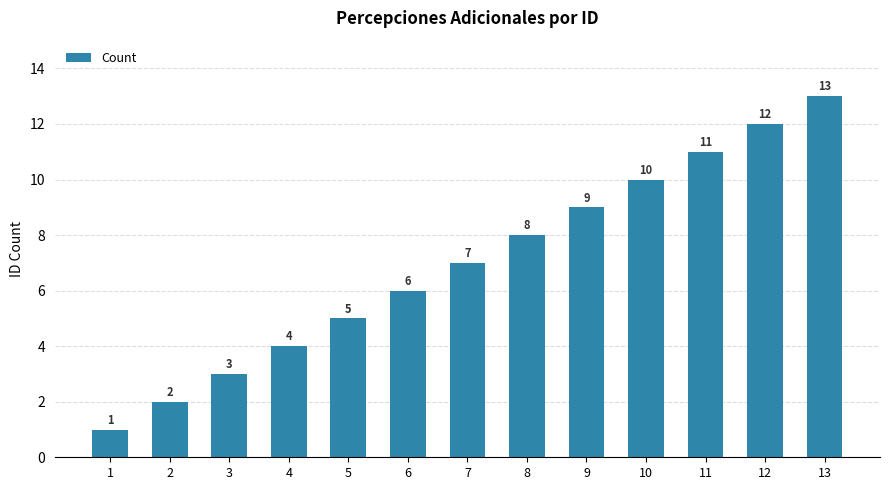

Which has a higher value, 5 or 2?

5